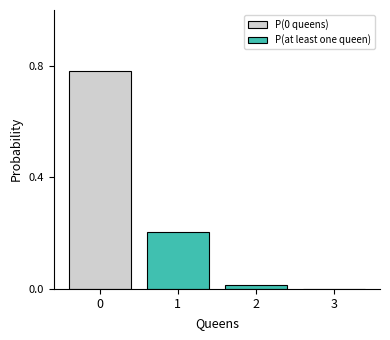

Reading left to right, list all the values displayed in this chart.

0.8	0.2	0.0	0.0